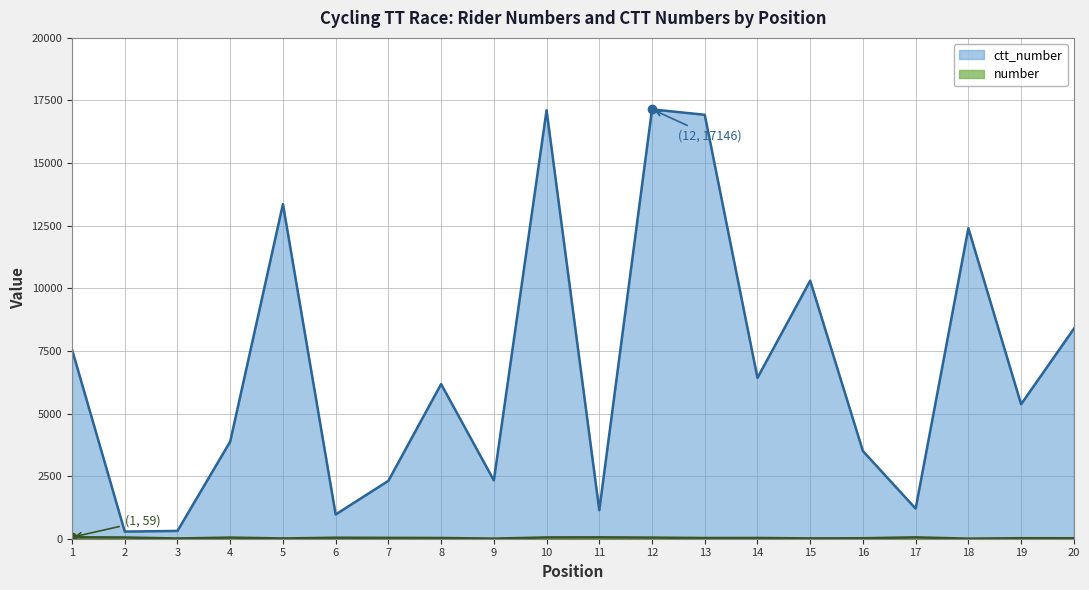

How many data points in number are less than 31?

10